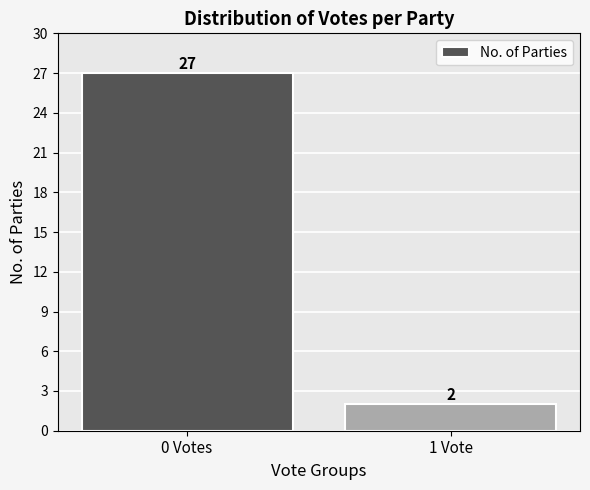

Reading right to left, transcribe all the data shown in this chart.

2	27